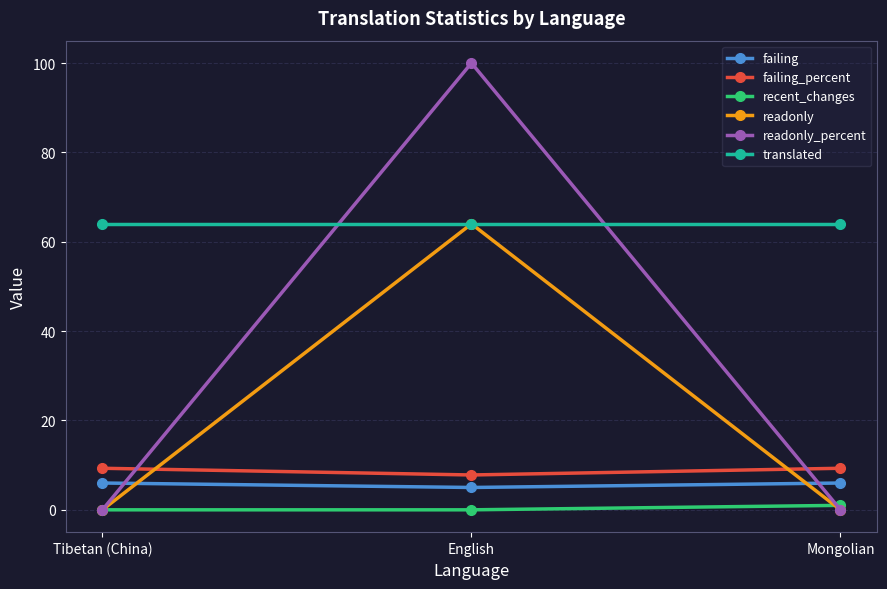

How many distinct data groups are displayed?

6